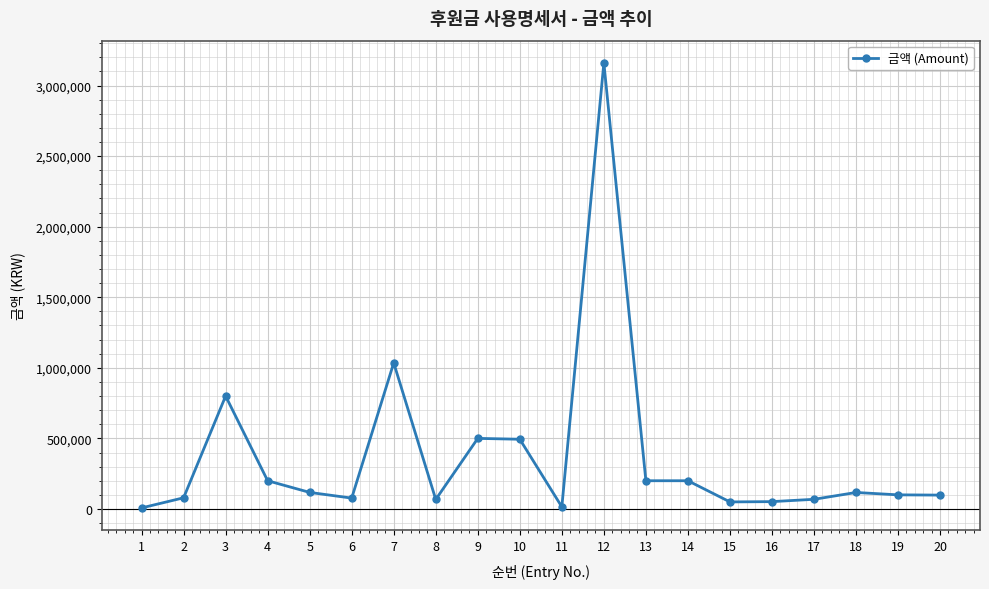

The chart shows a value of 79200 at 2. True or false?

True